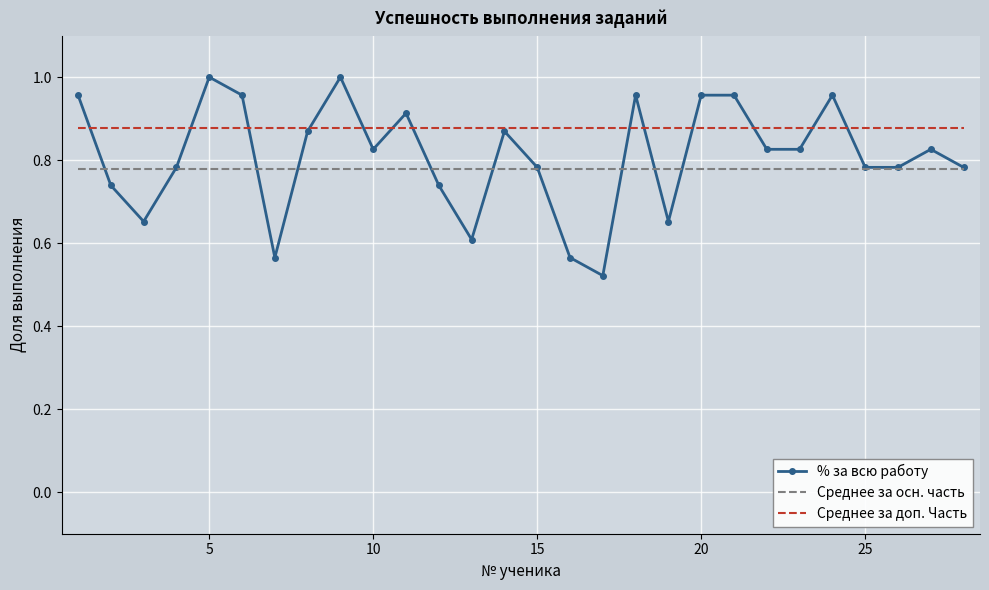

True or false: Среднее за доп. Часть and Среднее за осн. часть cross at least once.

False